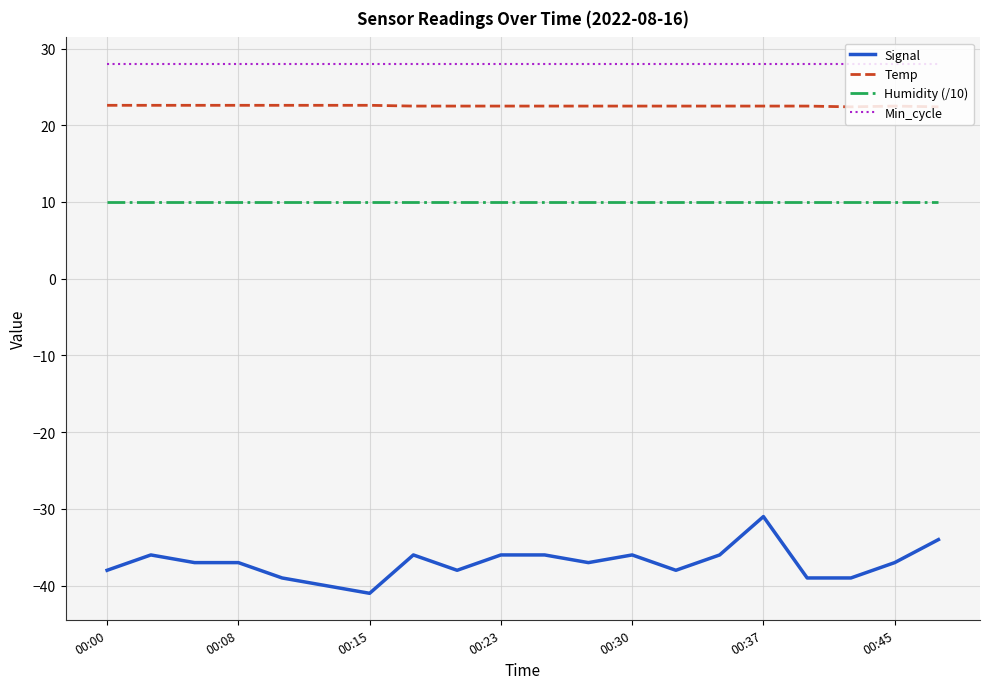

Which series has the largest total across all categories?

Min_cycle